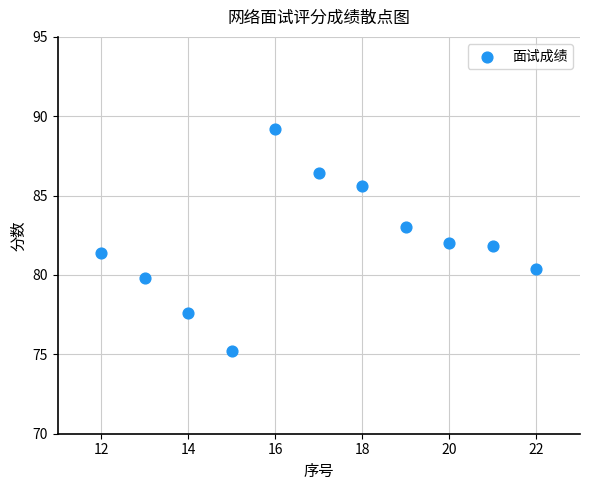

What is the range of X values (max minus min)?

10.0